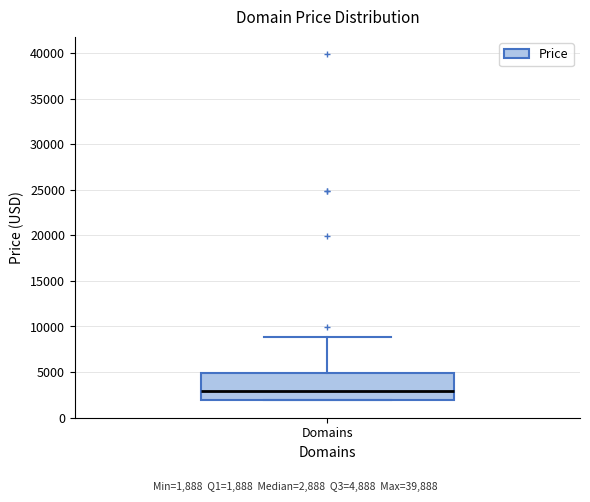

Transcribe this box plot: give where the median line is, the range the box spans, and where the two whiskers end, as read against the y-axis. The values are not printed on the chart, so give them approximately, as read against the axis.

median 3000, box 2000 to 5000, whiskers 2000 to 9000